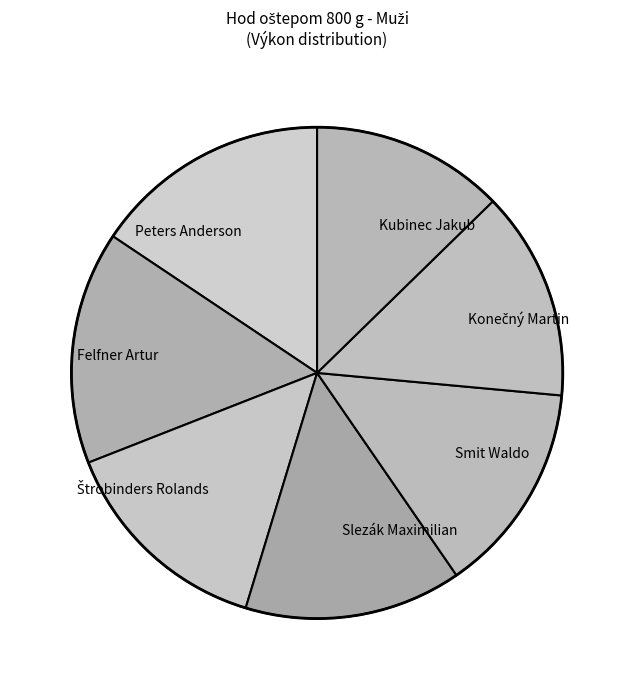

Combined, do Peters Anderson and Kubinec Jakub account for over 50%?

No